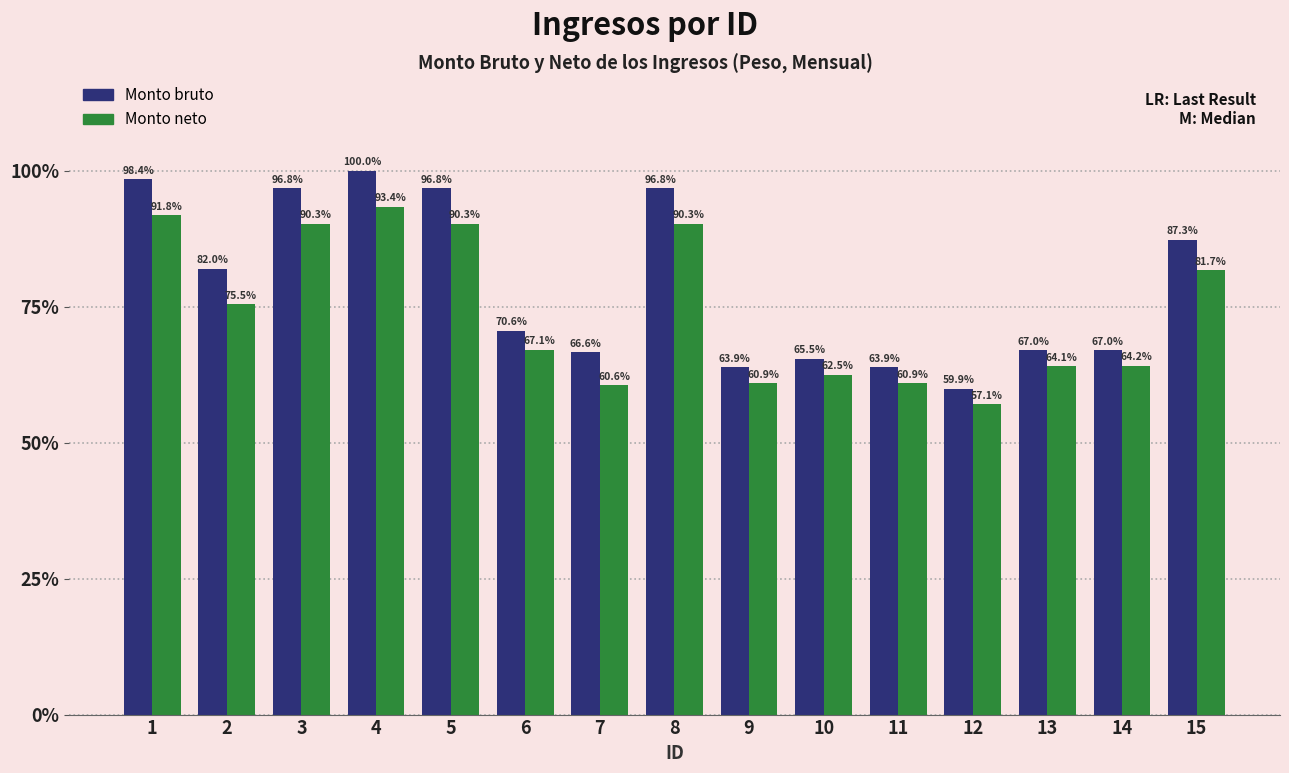

Reading right to left, transcribe all the data shown in this chart.

Monto bruto: 15=20507.6	14=15737.8	13=15737.8	12=14070.9	11=14996.9	10=15368.6	9=14997.2	8=22738.7	7=15645.8	6=16572.1	5=22738.7	4=23479.3	3=22738.7	2=19254.8	1=23110.1
Monto neto: 15=19188.1	14=15072.1	13=15049.3	12=13405.2	11=14303.7	10=14675.4	9=14304.0	8=21199.7	7=14226.4	6=15761.1	5=21199.7	4=21930.2	3=21199.7	2=17728.5	1=21560.9